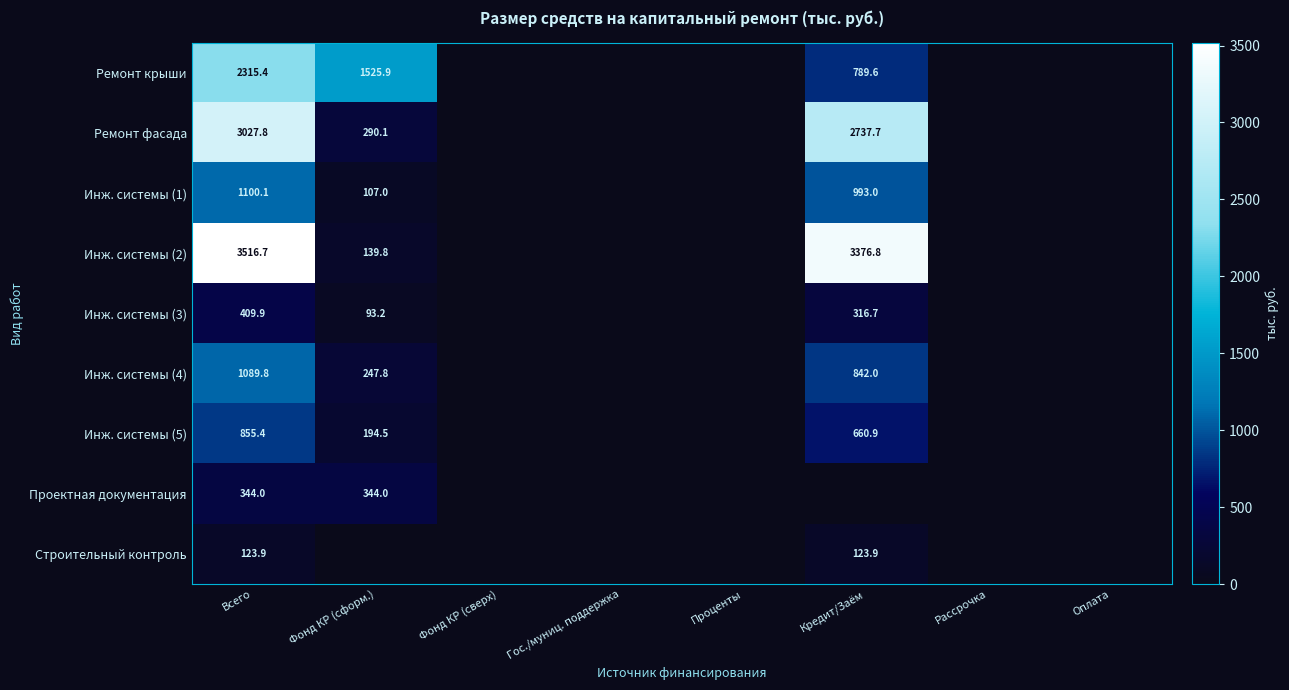

At which category does the chart reach its minimum across all series?

Фонд КР (сверх)